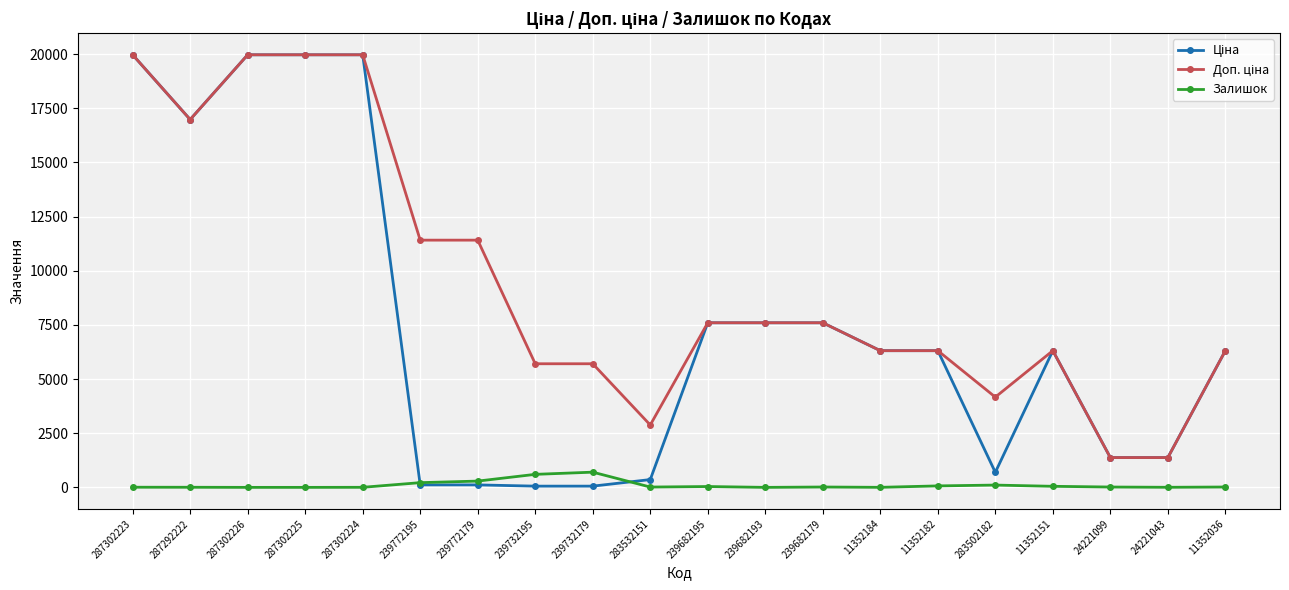

What is the greatest value displayed?

19964.2